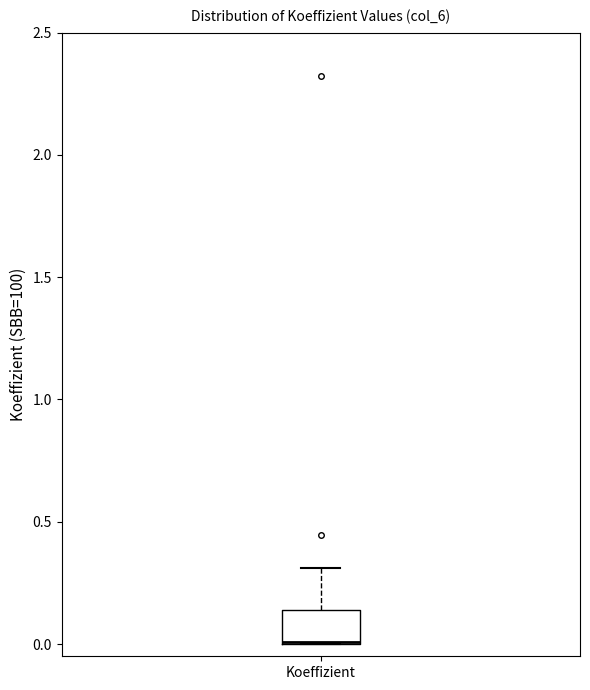

Where does the upper whisker of the box for Koeffizient end on the y-axis? The values are not printed on the chart, so give them approximately, as read against the axis.

0.30